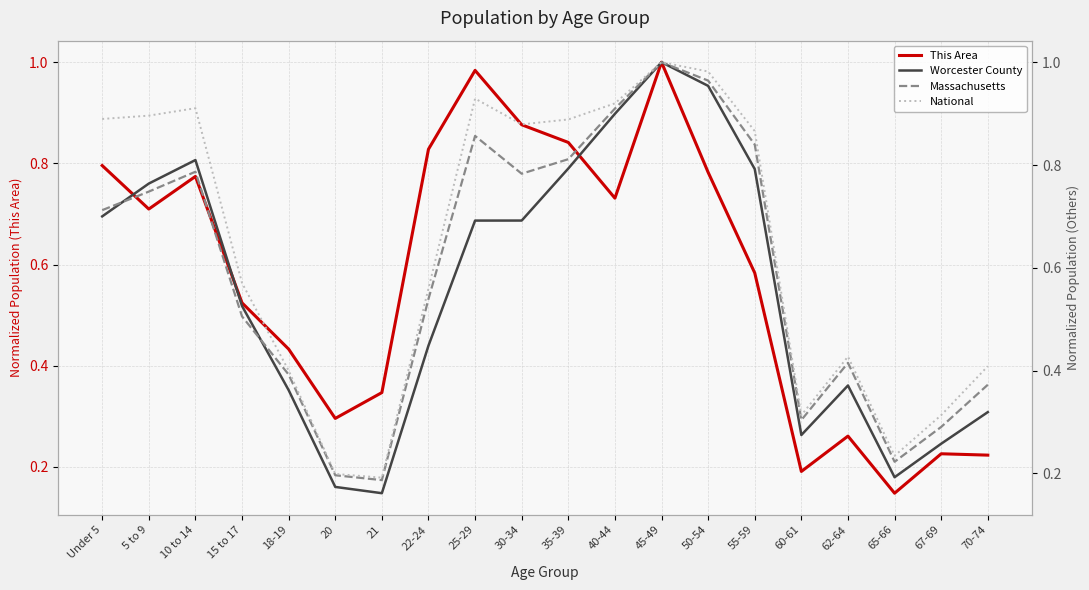

What is the minimum value for Massachusetts?

0.2